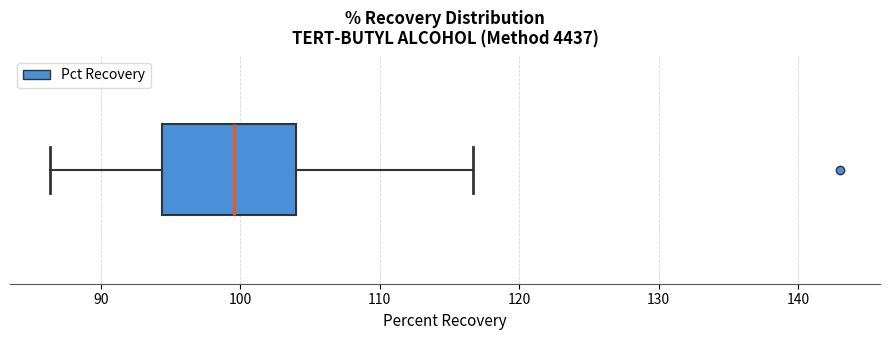

Transcribe this box plot: give where the median line is, the range the box spans, and where the two whiskers end, as read against the x-axis. The values are not printed on the chart, so give them approximately, as read against the axis.

median 100, box 94 to 104, whiskers 86 to 117